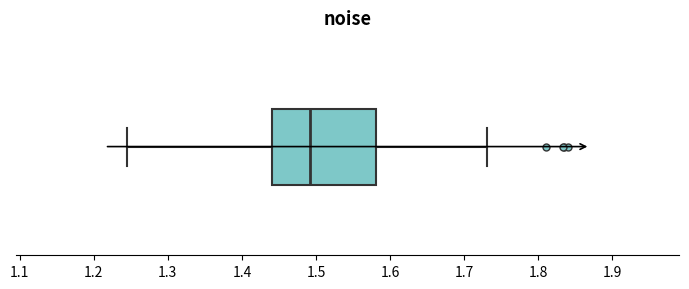

Transcribe this box plot: give where the median line is, the range the box spans, and where the two whiskers end, as read against the x-axis. The values are not printed on the chart, so give them approximately, as read against the axis.

median 1.49, box 1.44 to 1.58, whiskers 1.24 to 1.73